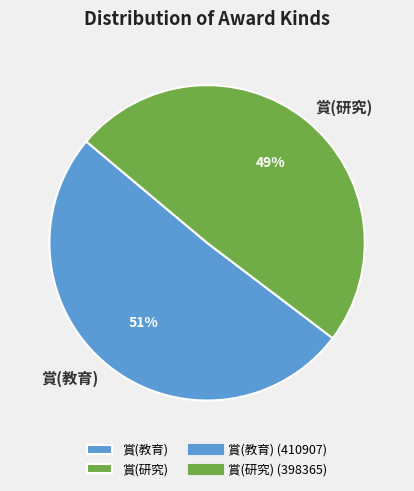

What is the ratio of the value at 賞(研究) to the value at 賞(教育)?

1.0